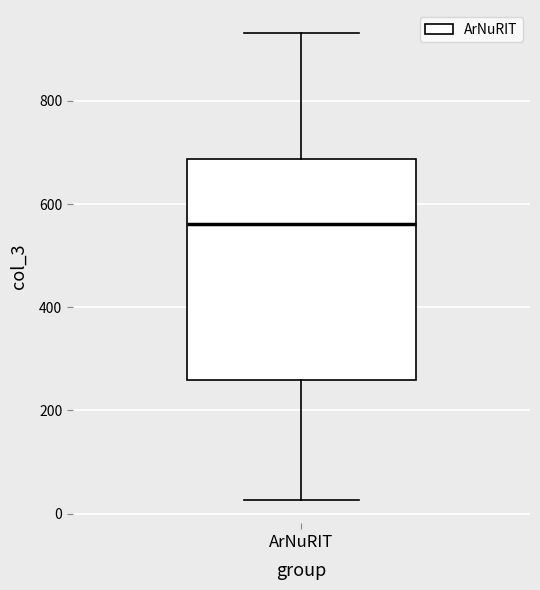

Read this box plot against the y-axis: the position of the median line, the range covered by the box, and the ends of both whiskers. The values are not printed on the chart, so give them approximately, as read against the axis.

median 560, box 260 to 680, whiskers 20 to 940